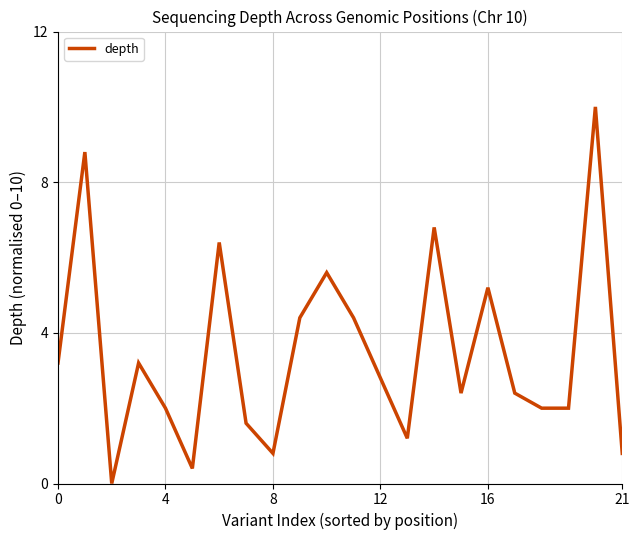

What is the greatest value displayed?

10.0